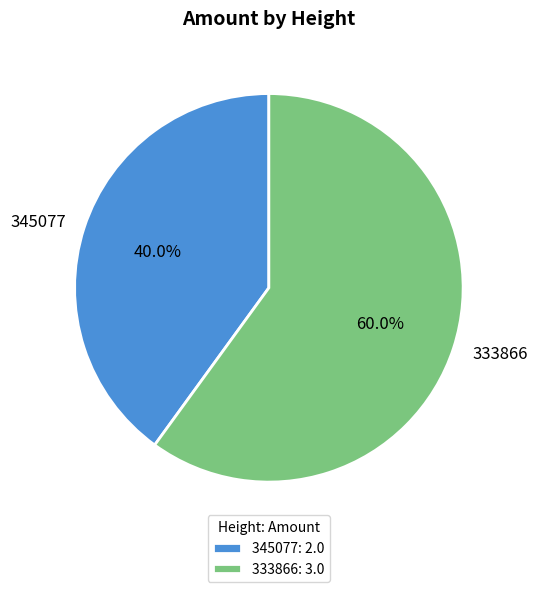

Rank the categories by value from highest to lowest.

333866, 345077